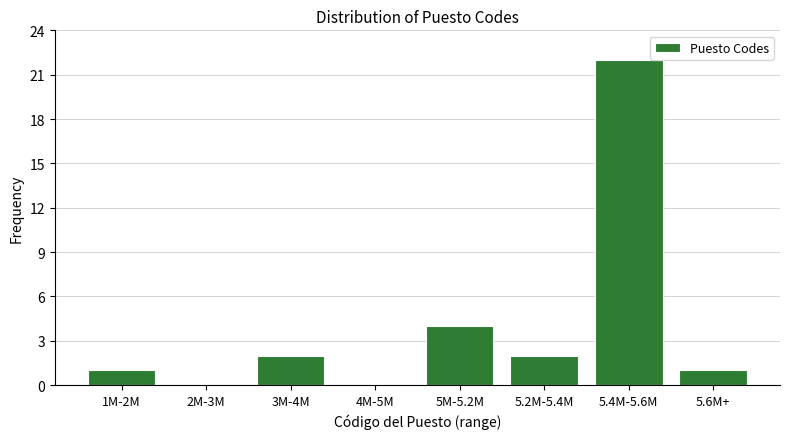

Reading left to right, extract all data points from this chart.

1M-2M=1	2M-3M=0	3M-4M=2	4M-5M=0	5M-5.2M=4	5.2M-5.4M=2	5.4M-5.6M=22	5.6M+=1